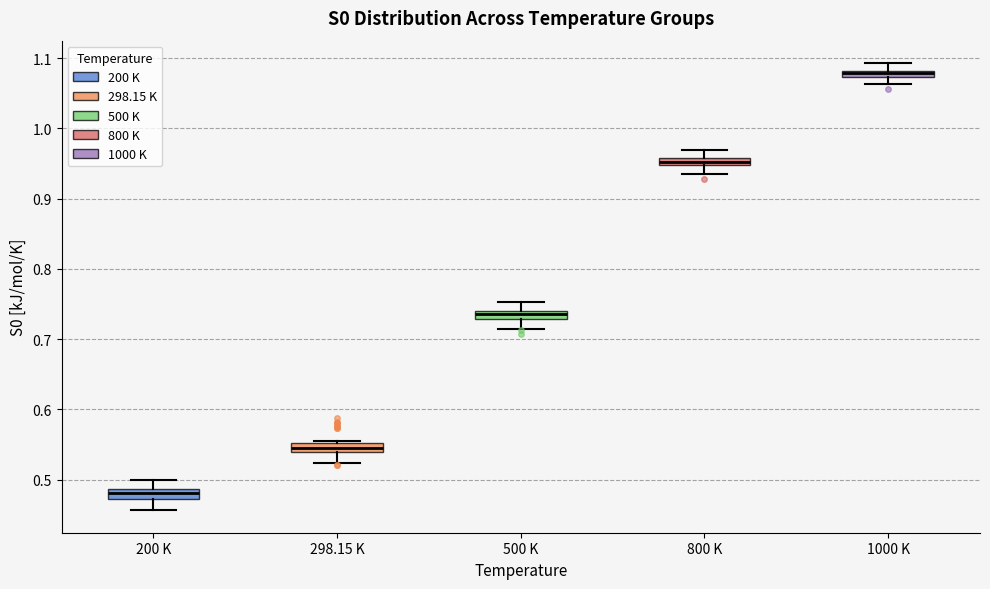

Where does the lower whisker of the box for 298.15 K end on the y-axis? The values are not printed on the chart, so give them approximately, as read against the axis.

0.52